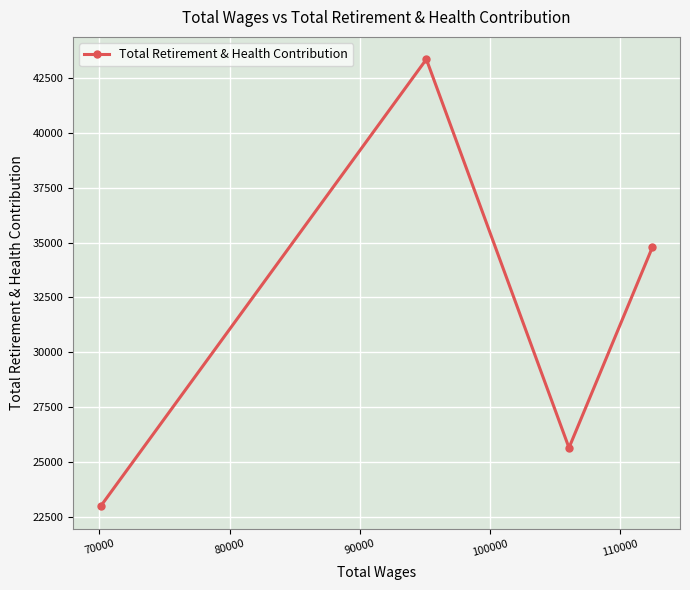

Reading right to left, transcribe all the data shown in this chart.

34787	25643	43355	22970